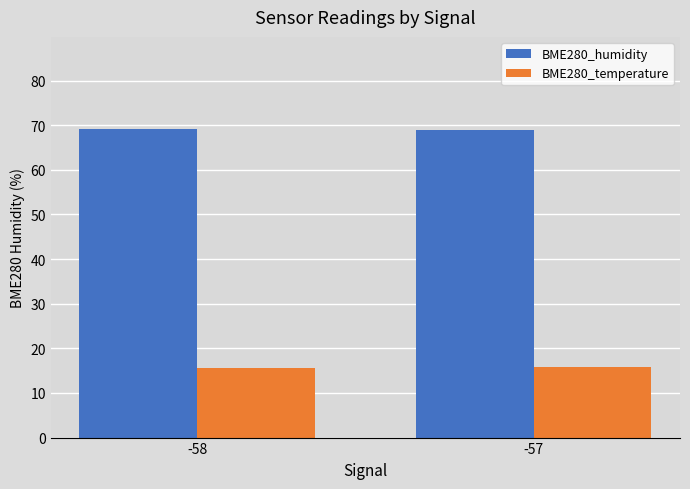

What are all the series names shown in the legend?

BME280_humidity, BME280_temperature